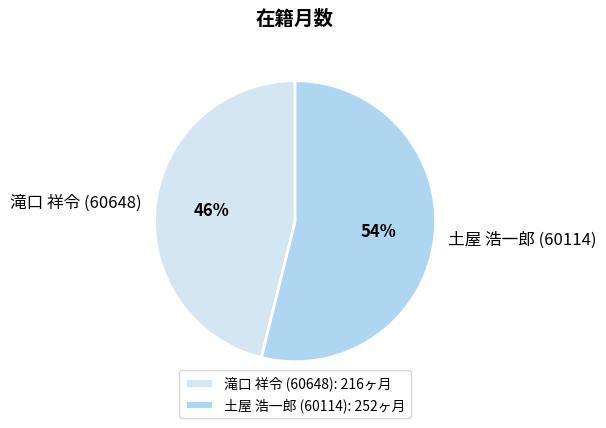

Count the number of slices in the pie.

2